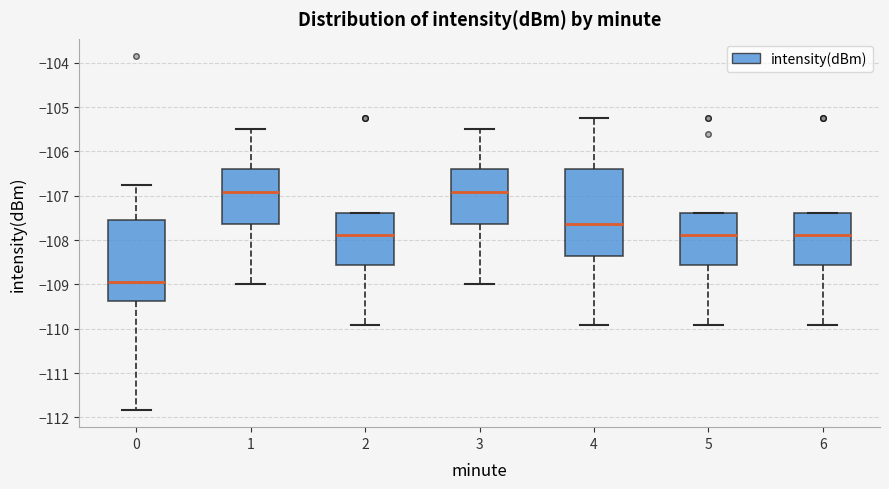

Reading left to right, transcribe this box plot: for each box, give where its median line is, the range the box spans, and where its two whiskers end, as read against the y-axis. The values are not printed on the chart, so give them approximately, as read against the axis.

0: median -108.9, box -109.4 to -107.5, whiskers -111.8 to -106.7
1: median -106.9, box -107.6 to -106.4, whiskers -109.0 to -105.5
2: median -107.9, box -108.6 to -107.4, whiskers -109.9 to -107.4
3: median -106.9, box -107.6 to -106.4, whiskers -109.0 to -105.5
4: median -107.6, box -108.3 to -106.4, whiskers -109.9 to -105.2
5: median -107.9, box -108.6 to -107.4, whiskers -109.9 to -107.4
6: median -107.9, box -108.6 to -107.4, whiskers -109.9 to -107.4